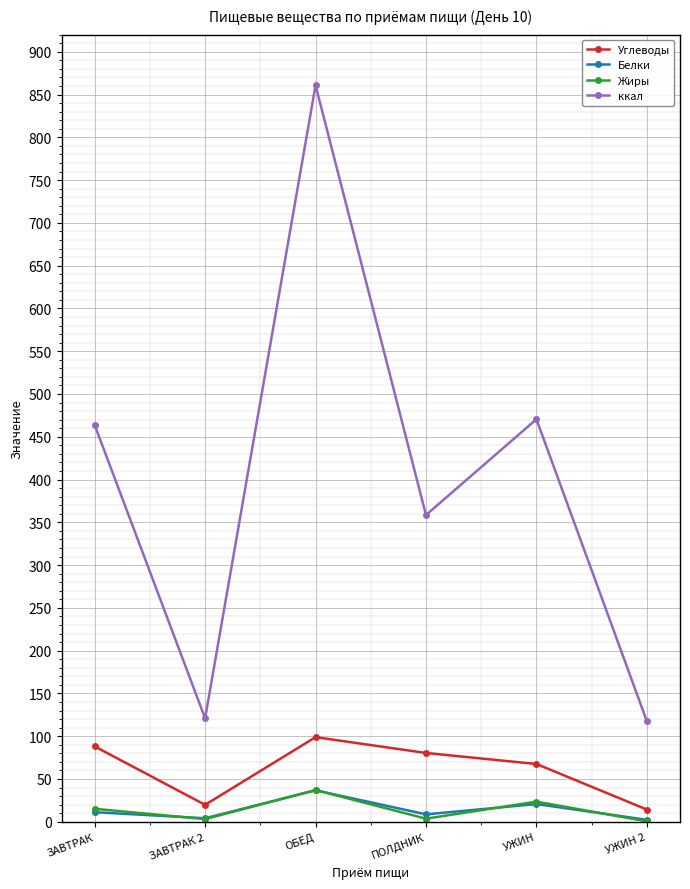

How many data points in ккал are above 463?

3